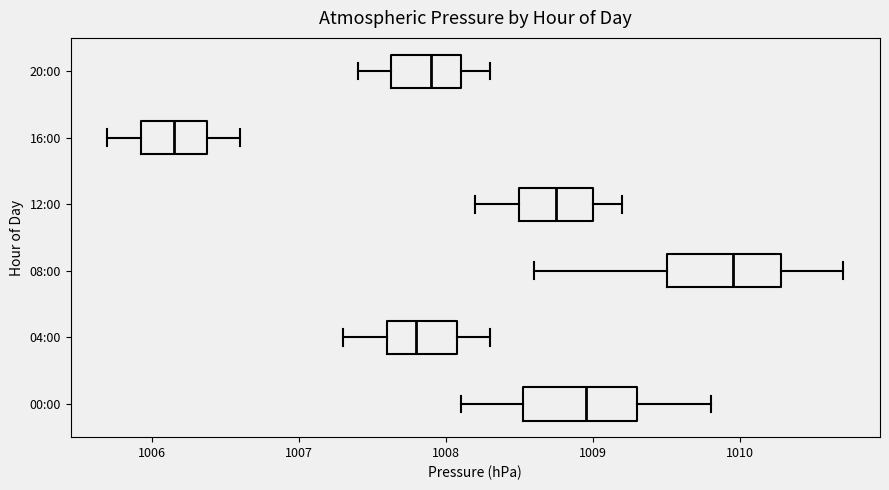

Where is the right edge of the box for 20:00 on the x-axis? The values are not printed on the chart, so give them approximately, as read against the axis.

1008.1